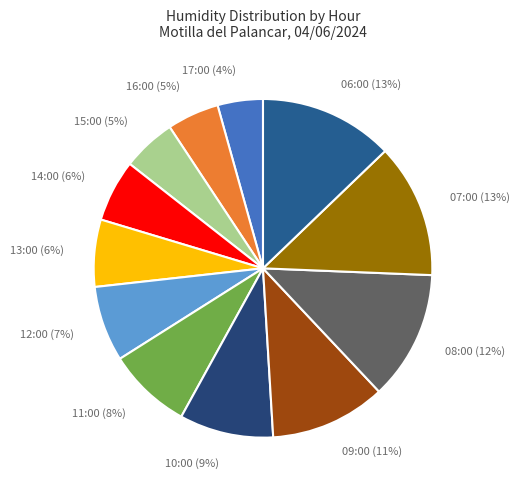

Is it true that 07:00 is 3% of the pie?

False